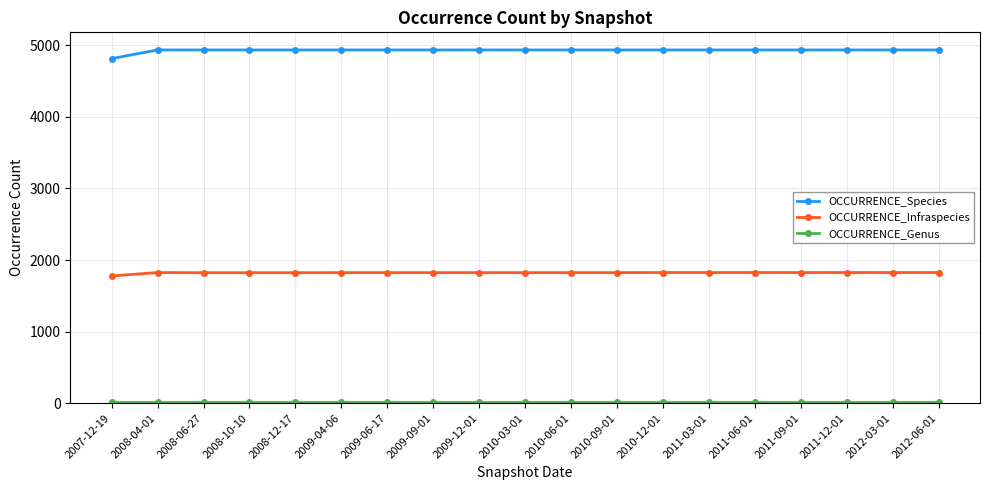

What is the maximum value shown in the chart?

4935